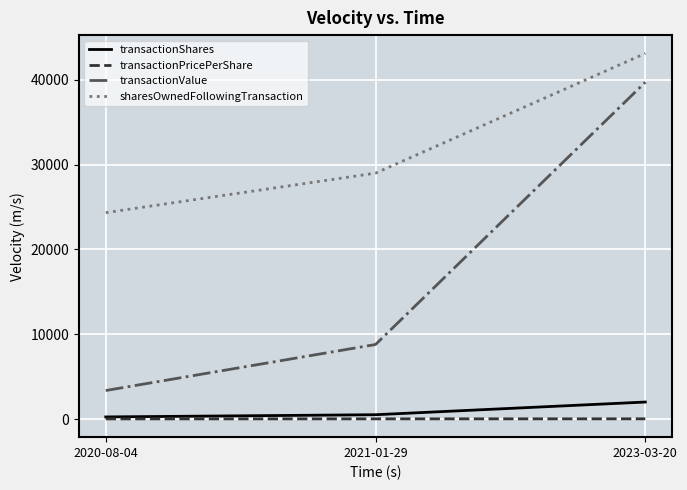

What is the approximate value of transactionPricePerShare at 2020-08-04?

13.7